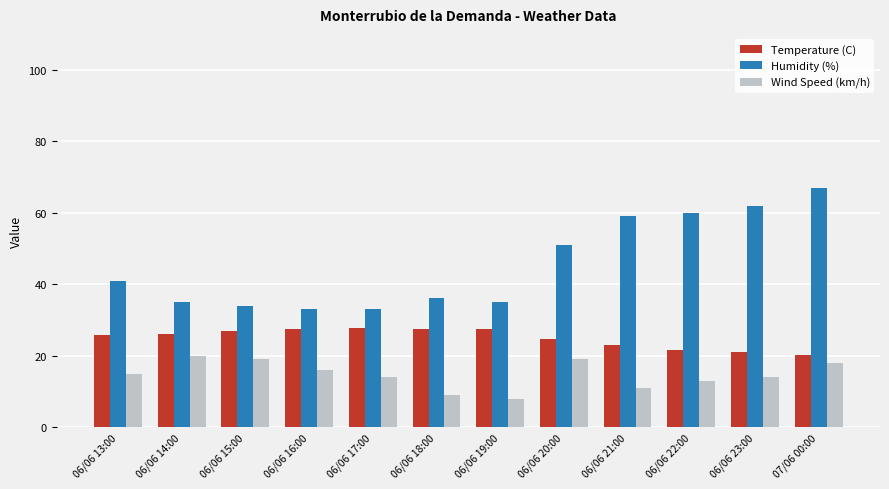

True or false: Humidity (%) has a value of 27.0 at 06/06 20:00.

False